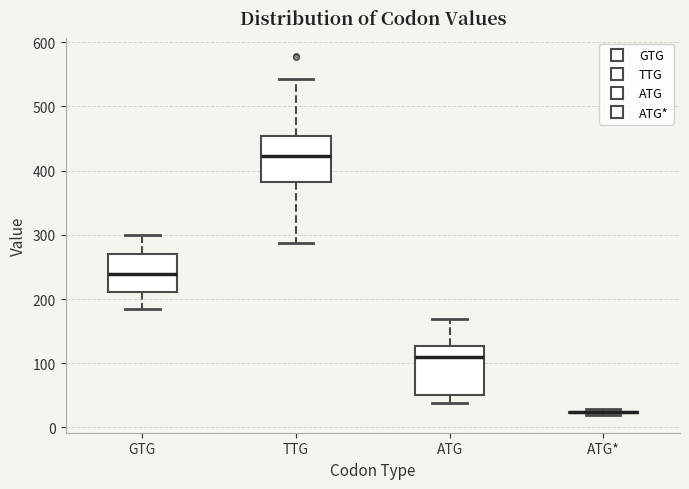

Where does the median line of the box for ATG sit on the y-axis? The values are not printed on the chart, so give them approximately, as read against the axis.

110